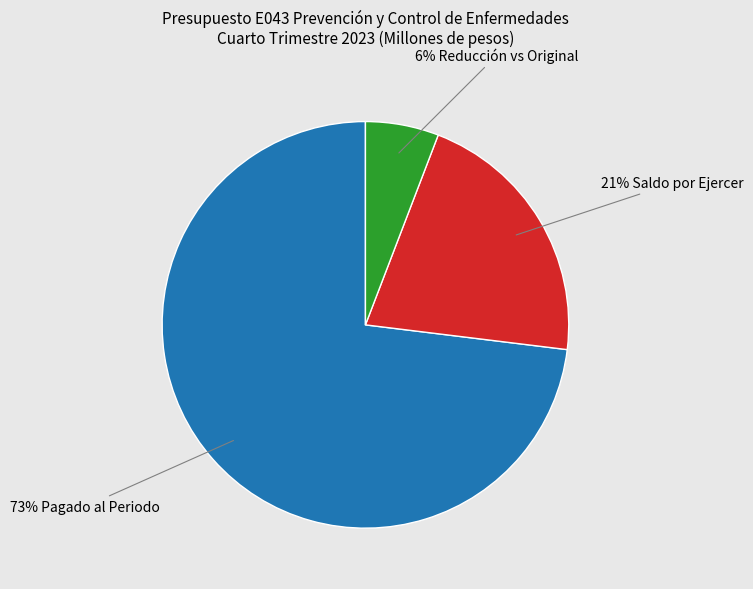

Count the number of slices in the pie.

3